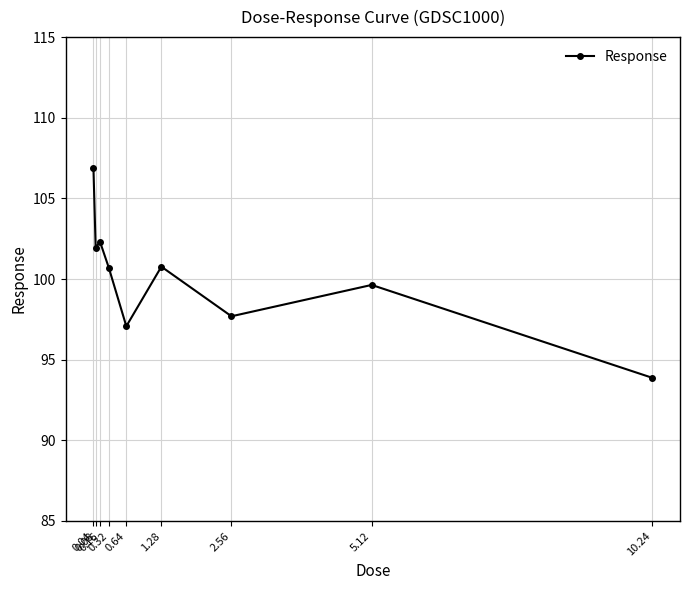

True or false: the data has more than 1 interior local peaks.

True